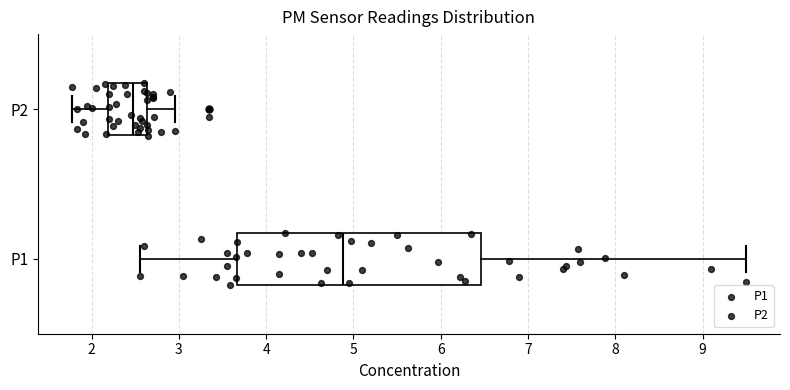

Which box's median line is the furthest to the left?

P2